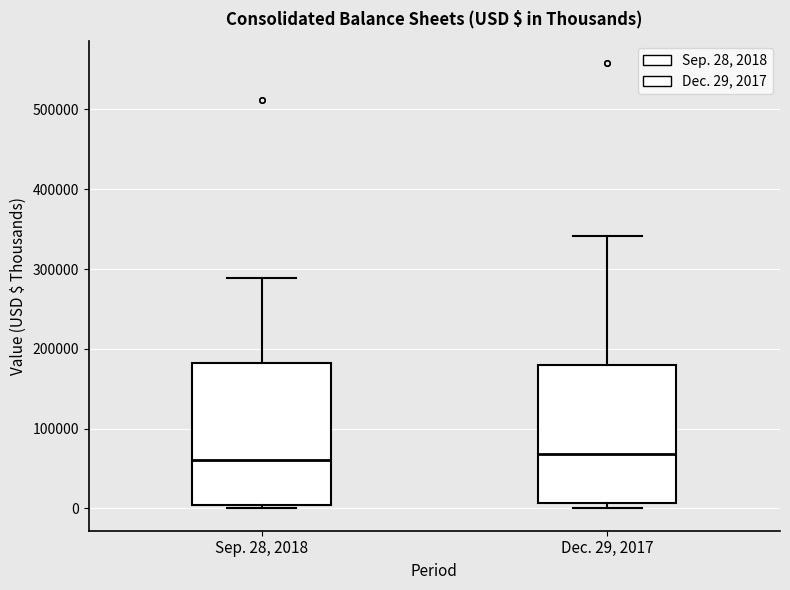

Reading left to right, transcribe this box plot: for each box, give where its median line is, the range the box spans, and where its two whiskers end, as read against the y-axis. The values are not printed on the chart, so give them approximately, as read against the axis.

Sep. 28, 2018: median 60000, box 0 to 180000, whiskers 0 (just below the box's lower edge) to 290000
Dec. 29, 2017: median 70000, box 10000 to 180000, whiskers 0 to 340000